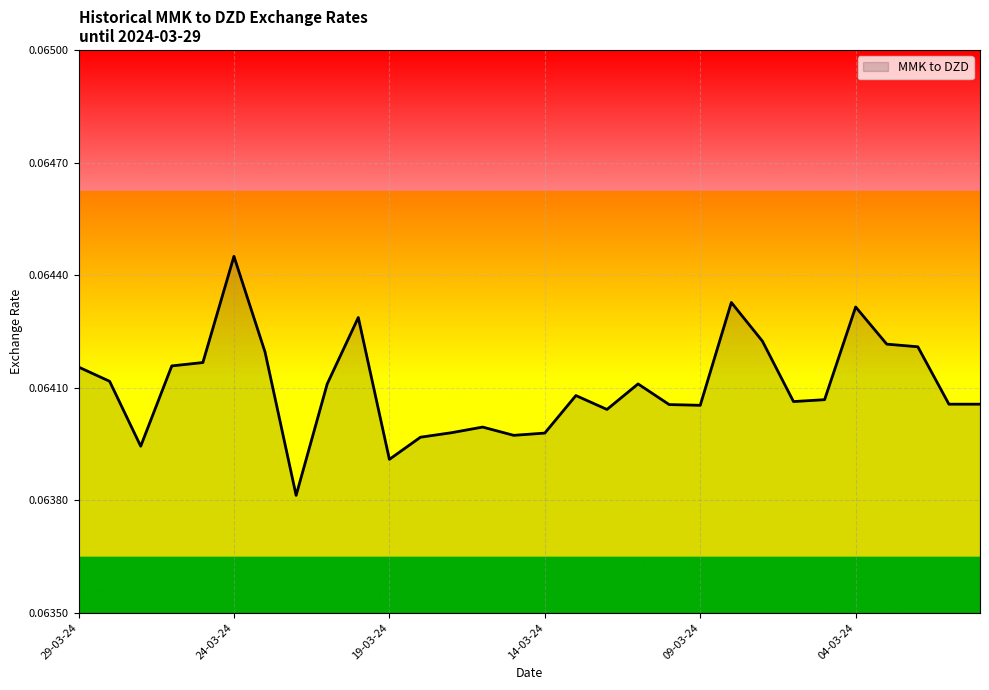

True or false: the data has more than 2 interior local peaks.

True